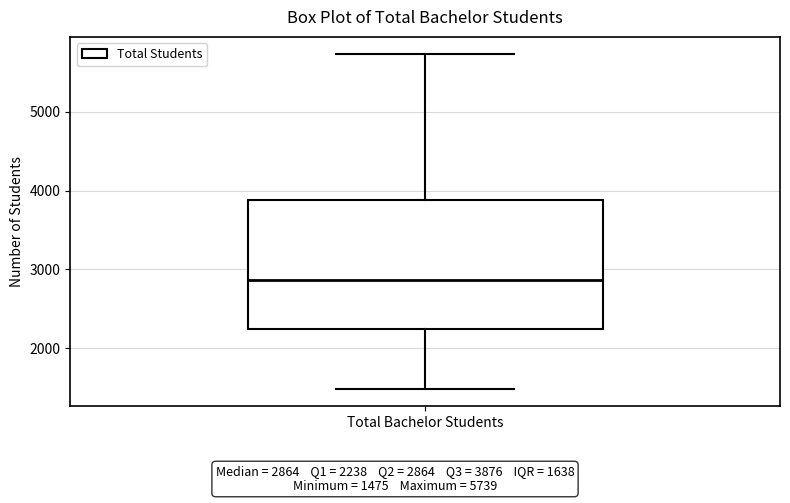

Where is the lower edge of the box for Total Bachelor Students on the y-axis? The values are not printed on the chart, so give them approximately, as read against the axis.

2200